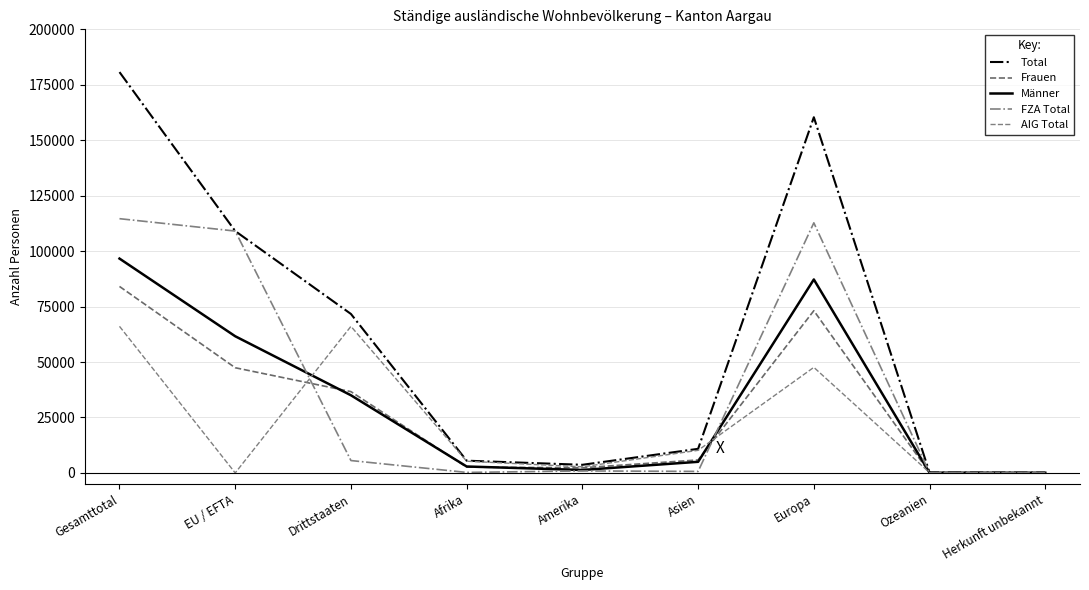

True or false: AIG Total and Total intersect in this chart.

False